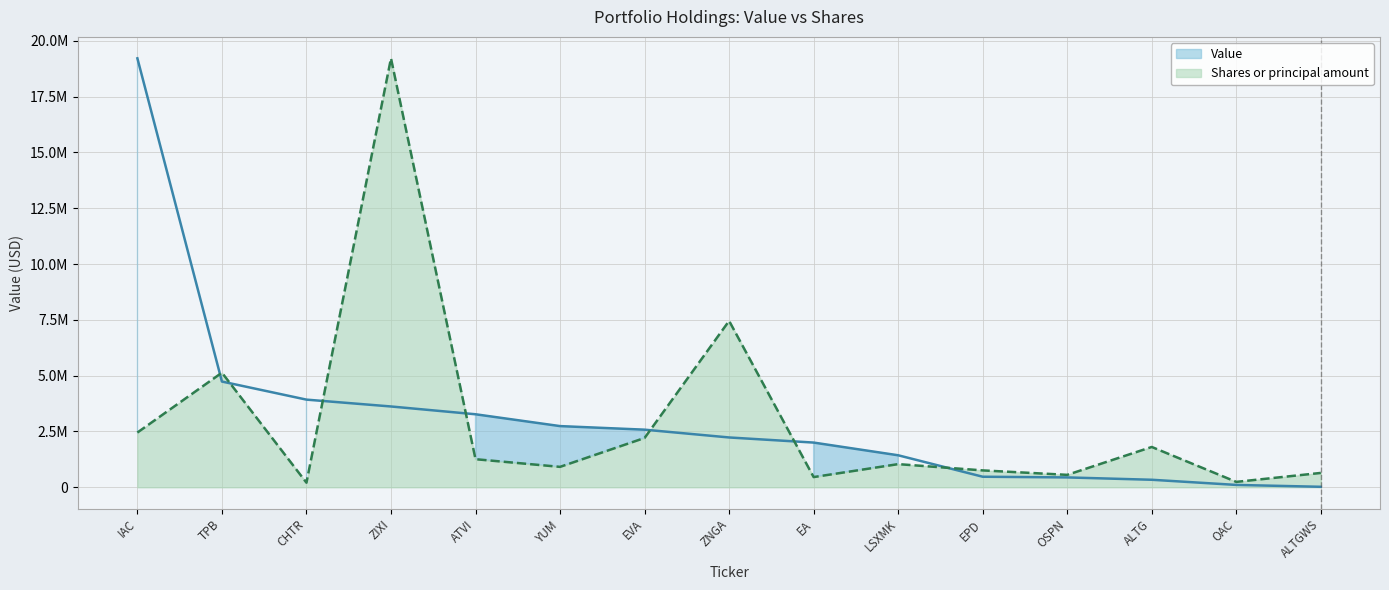

What is the maximum value for Value?

19215000.0